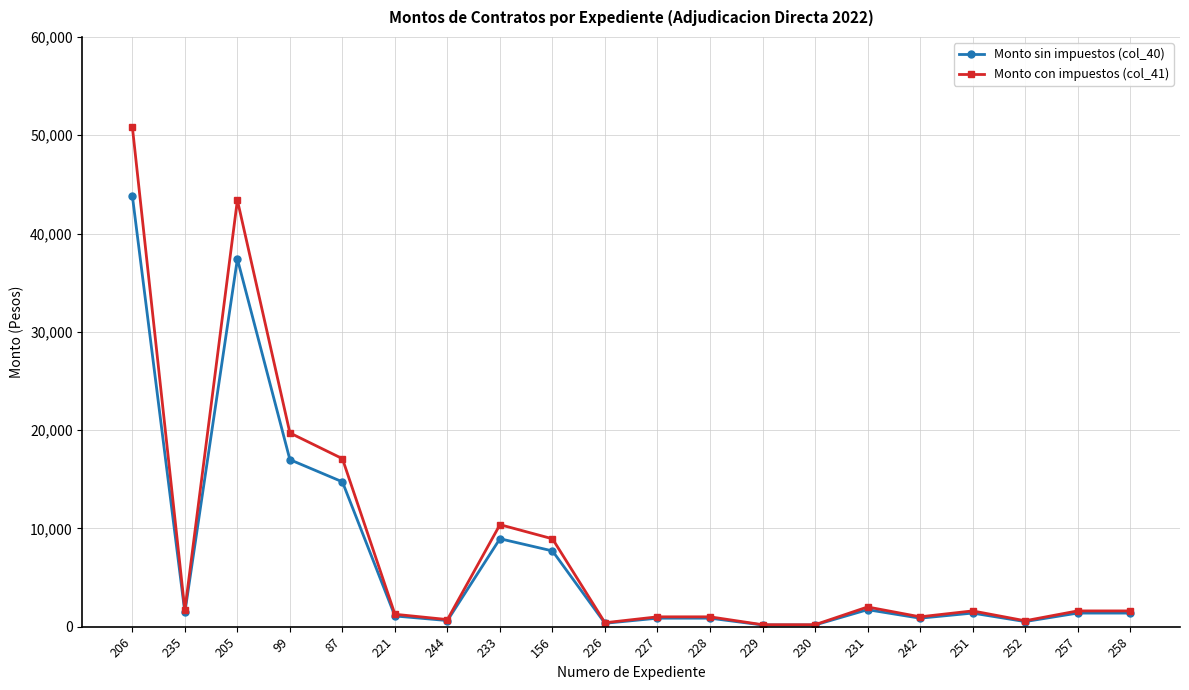

What is the sum of the Monto sin impuestos (col_40) values at 257 and 87?

16118.8